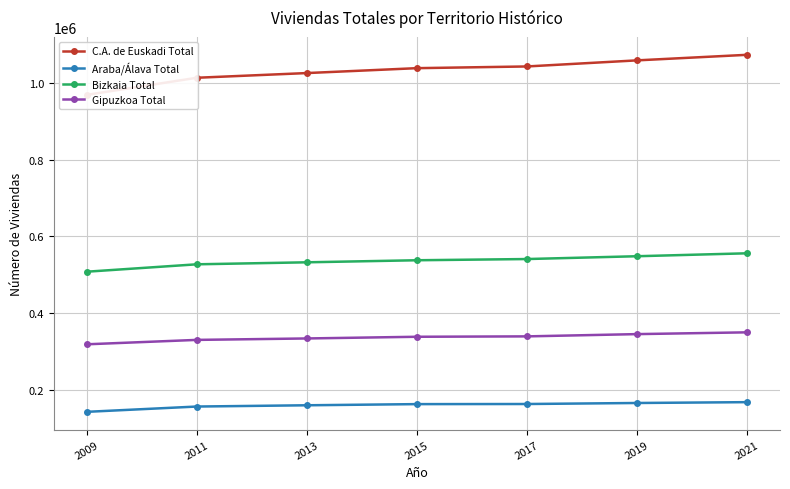

At 2011, list the series in order from smallest to largest.

Araba/Álava Total, Gipuzkoa Total, Bizkaia Total, C.A. de Euskadi Total